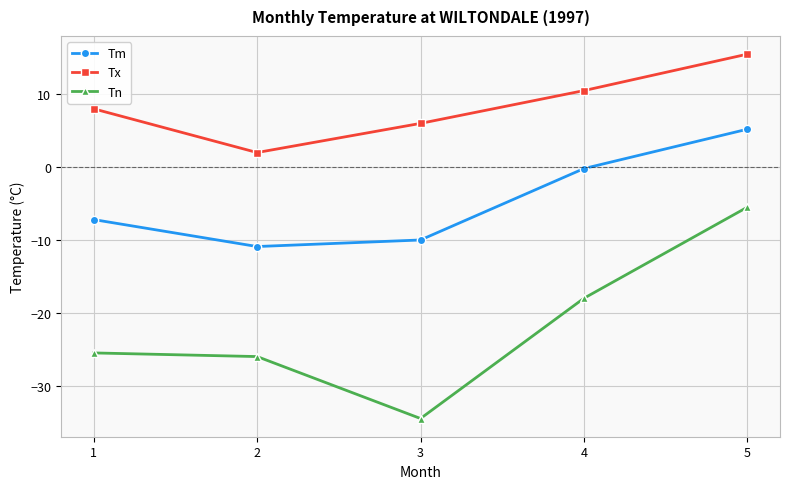

True or false: Tx and Tn intersect in this chart.

False